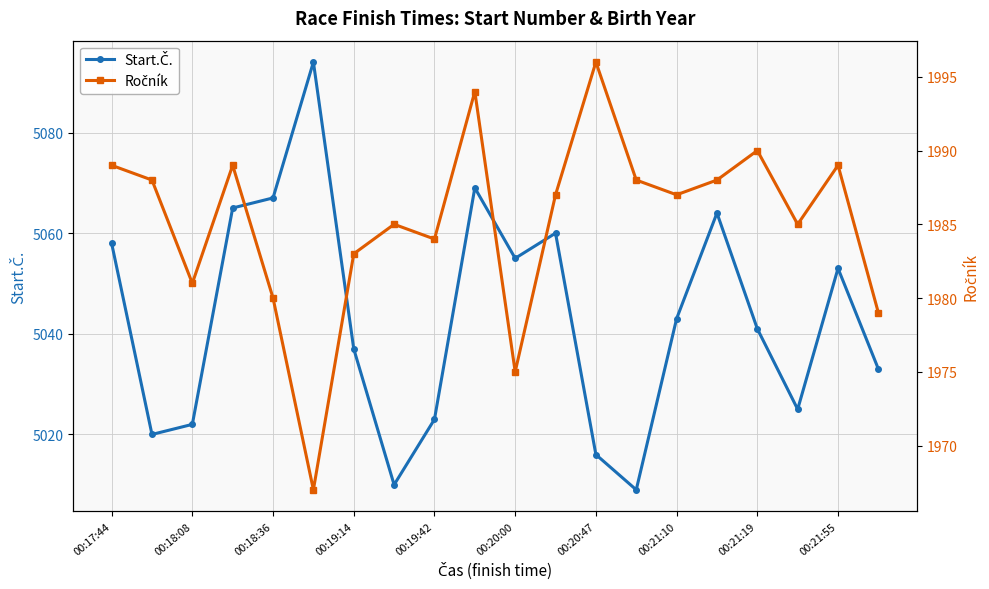

Reading left to right, transcribe all the data shown in this chart.

Start.Č.: 5058	5020	5022	5065	5067	5094	5037	5010	5023	5069	5055	5060	5016	5009	5043	5064	5041	5025	5053	5033
Ročník: 1989	1988	1981	1989	1980	1967	1983	1985	1984	1994	1975	1987	1996	1988	1987	1988	1990	1985	1989	1979